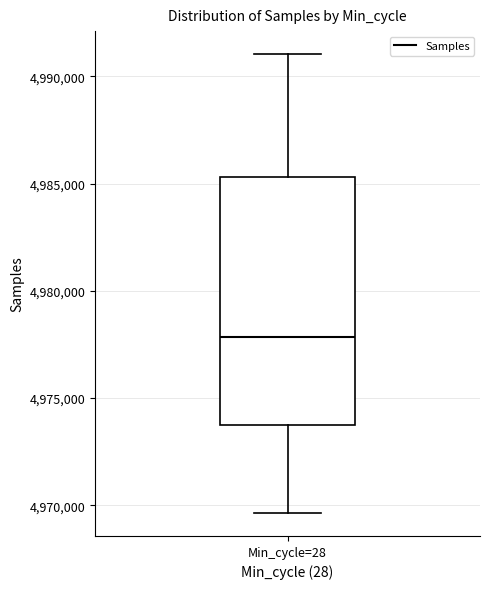

Read this box plot against the y-axis: the position of the median line, the range covered by the box, and the ends of both whiskers. The values are not printed on the chart, so give them approximately, as read against the axis.

median 4978000, box 4973500 to 4985500, whiskers 4969500 to 4991000